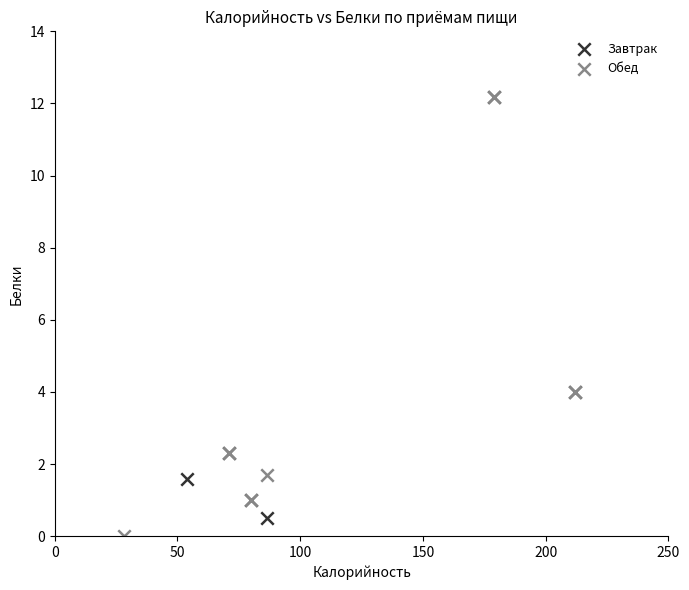

What are all the series names shown in the legend?

Завтрак, Обед